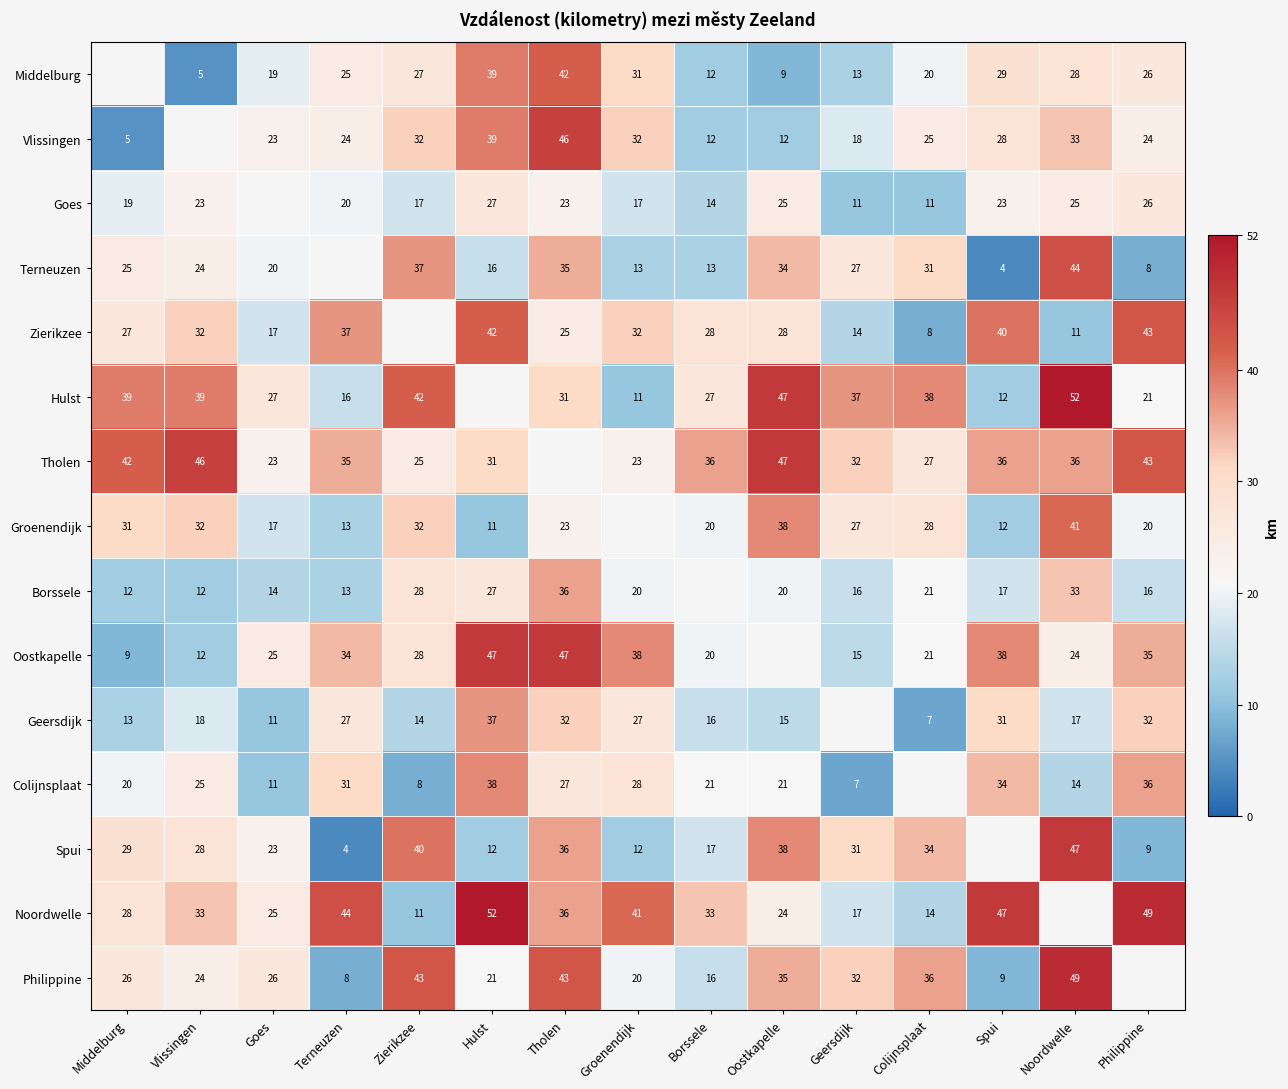

Is the value of Tholen at Spui greater than the value of Middelburg at Spui?

Yes